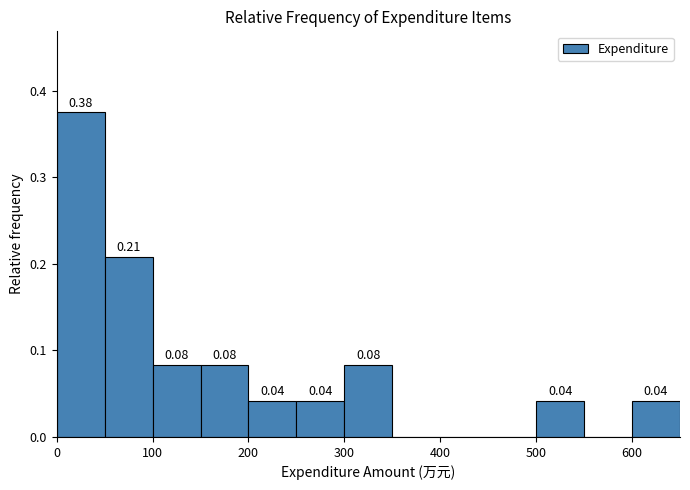

Which range on the x-axis has the tallest bar?

0 to 50